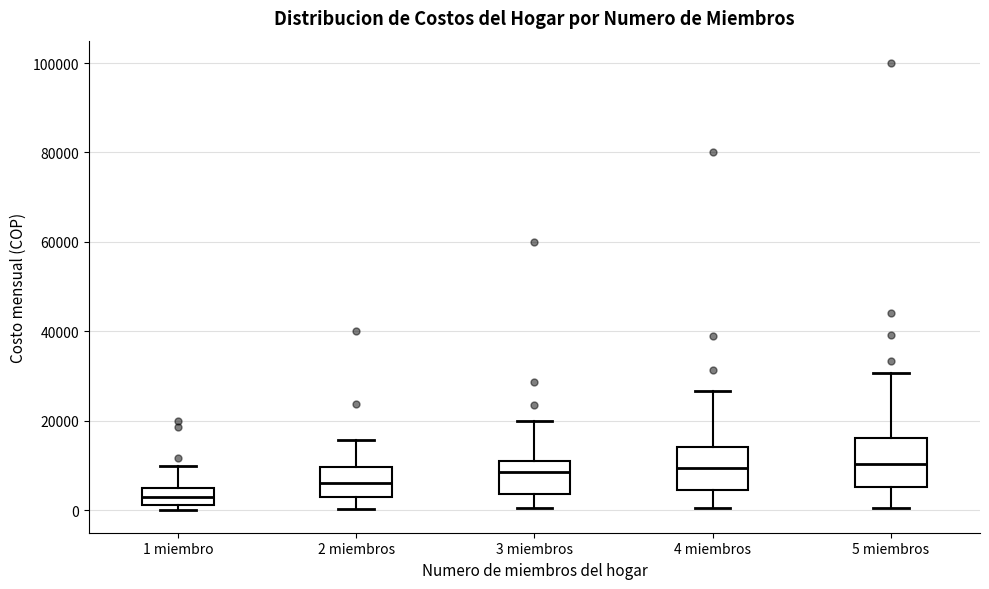

Reading left to right, read every box against the y-axis: the position of its median line, the range the box covers, and the ends of its whiskers. The values are not printed on the chart, so give them approximately, as read against the axis.

1 miembro: median 4000, box 2000 to 6000, whiskers 0 to 10000
2 miembros: median 6000, box 2000 to 10000, whiskers 0 to 16000
3 miembros: median 8000, box 4000 to 12000, whiskers 0 to 20000
4 miembros: median 10000, box 4000 to 14000, whiskers 0 to 26000
5 miembros: median 10000, box 6000 to 16000, whiskers 0 to 30000